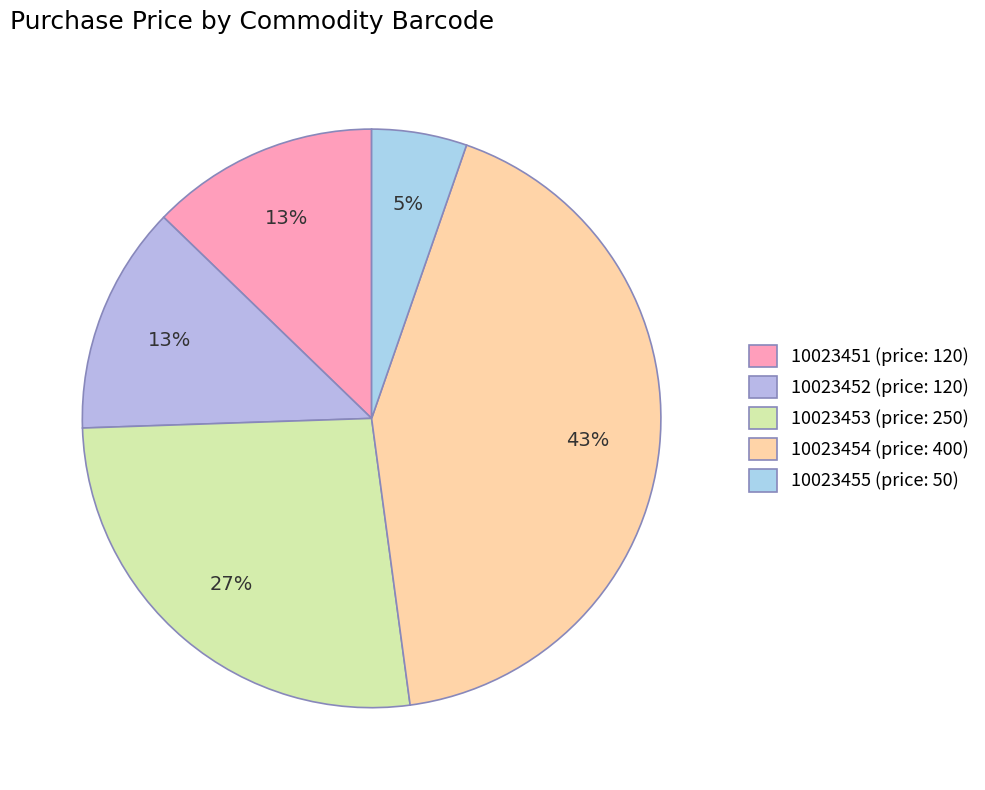

Is the sum of 10023452 and 10023453 greater than half?

No